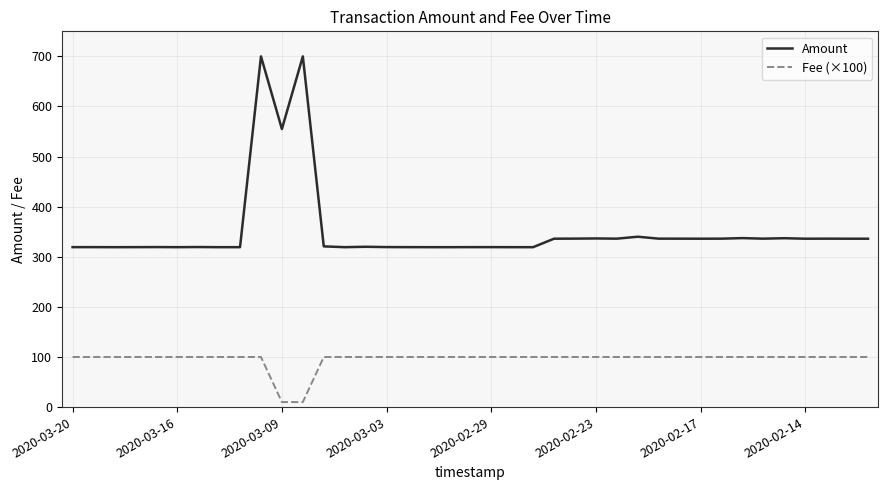

Which series has the largest total across all categories?

Amount